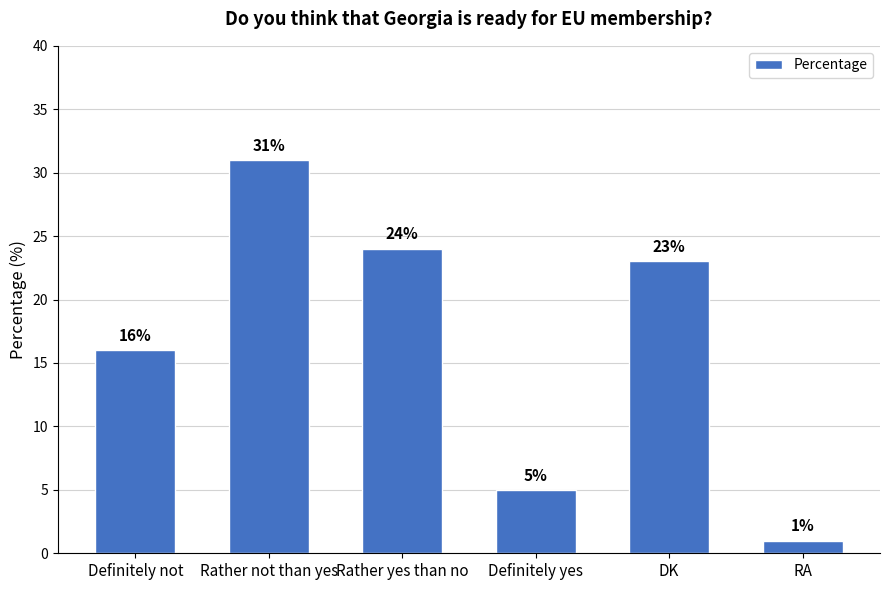

What is the label of the 6th bar from the left?

RA